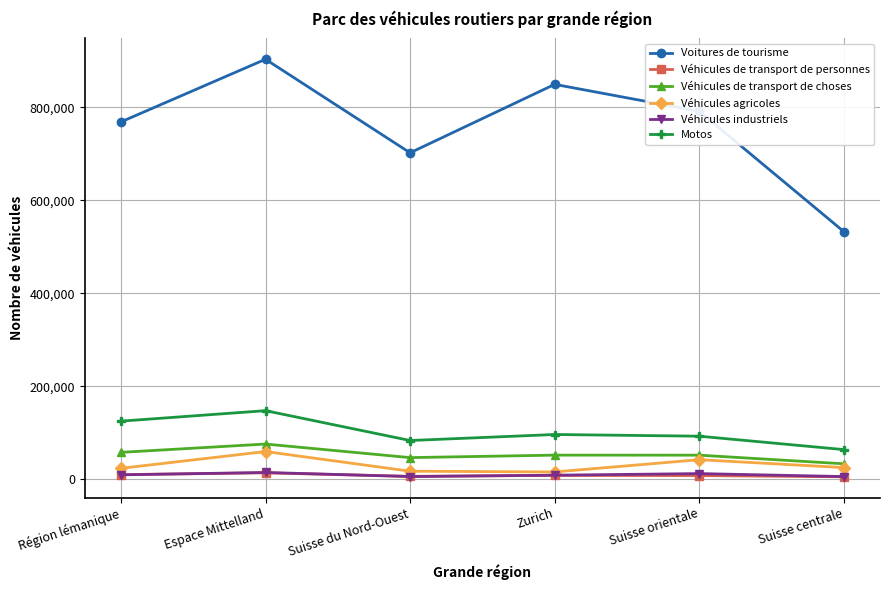

How many values in the Véhicules industriels series are below 9381?

3